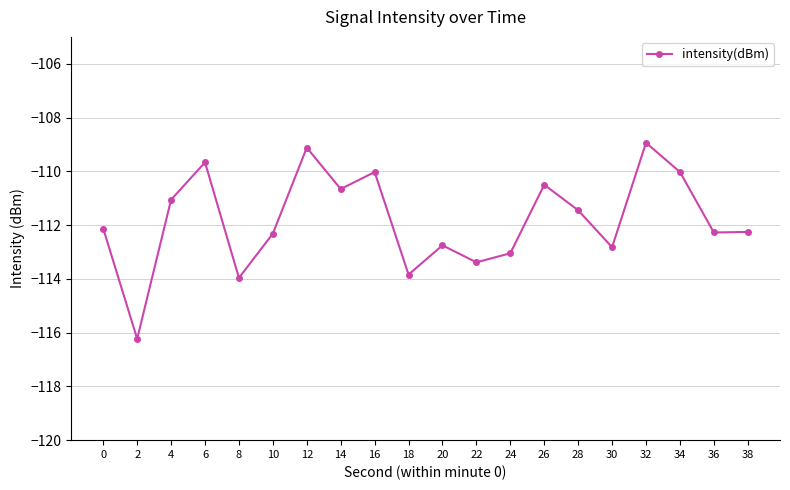

Reading right to left, extract all data points from this chart.

-112.3	-112.3	-110.0	-108.9	-112.8	-111.4	-110.5	-113.0	-113.4	-112.8	-113.8	-110.0	-110.7	-109.1	-112.3	-114.0	-109.7	-111.1	-116.2	-112.1